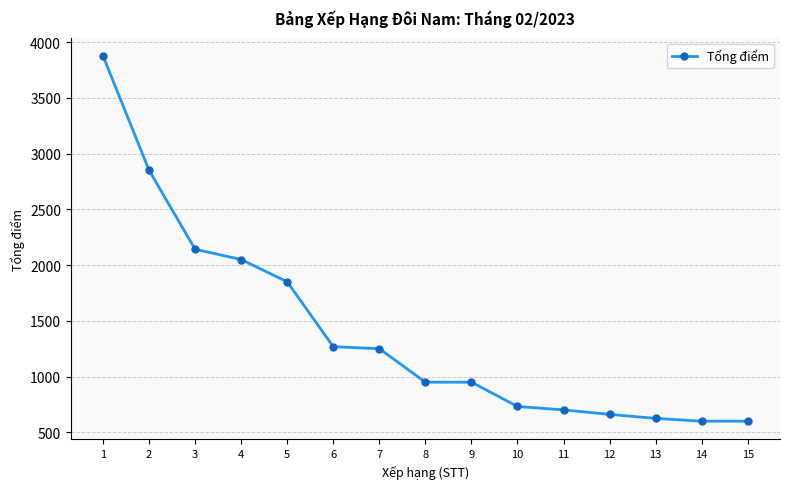

What is the value of the 11th point from the left?

701.3